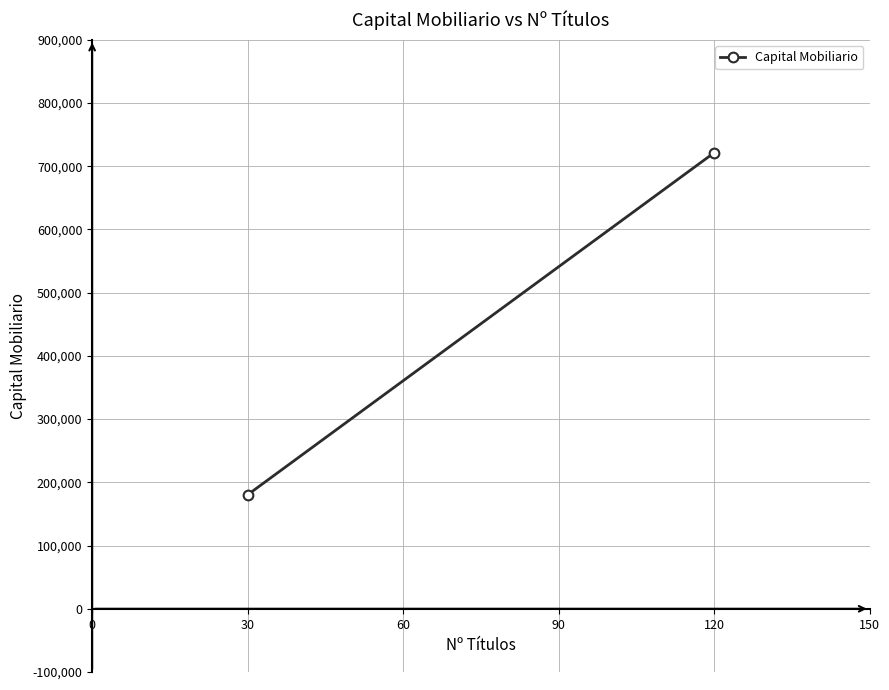

What is the sum of all values?

901518.2